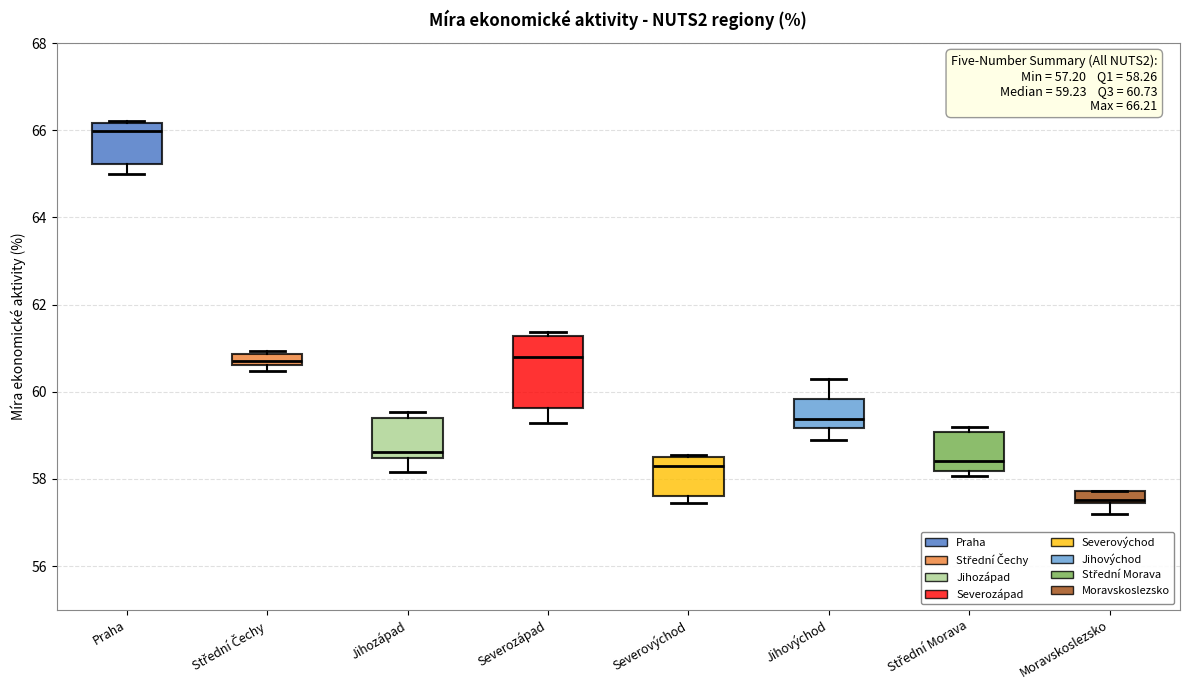

Comparing the boxes themselves (not the whiskers), which one is the tallest?

Severozápad